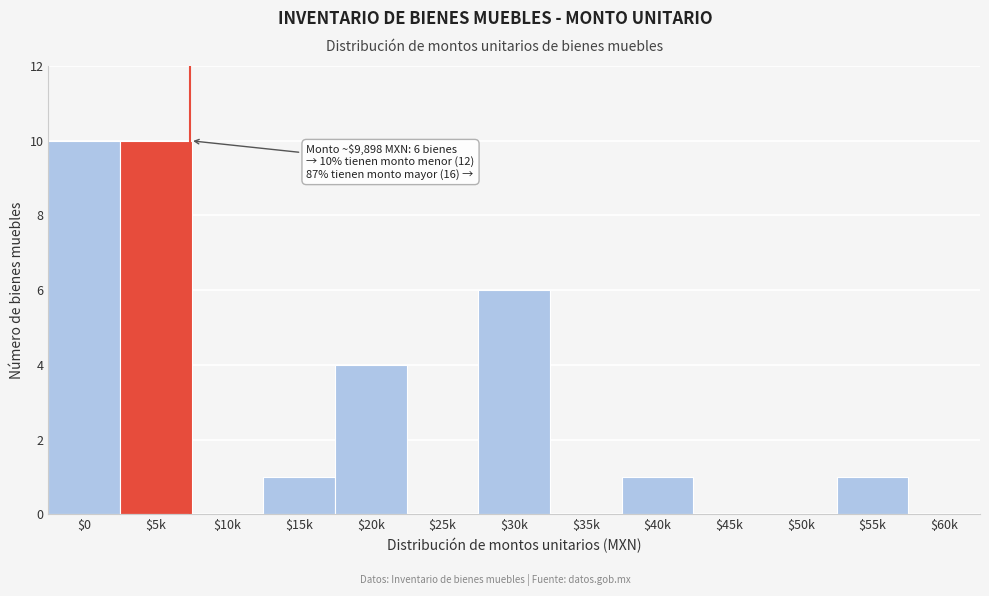

What is the sum of all values?

33